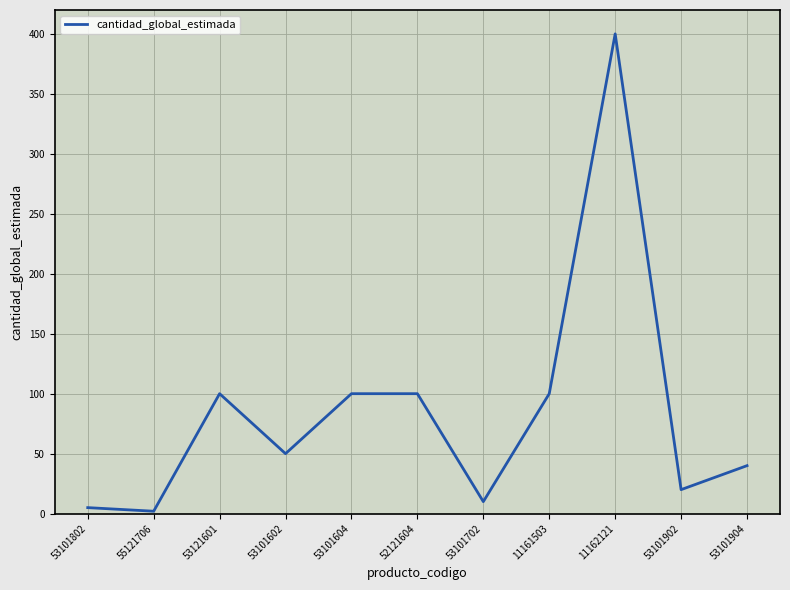

Does the chart have visible grid lines?

Yes